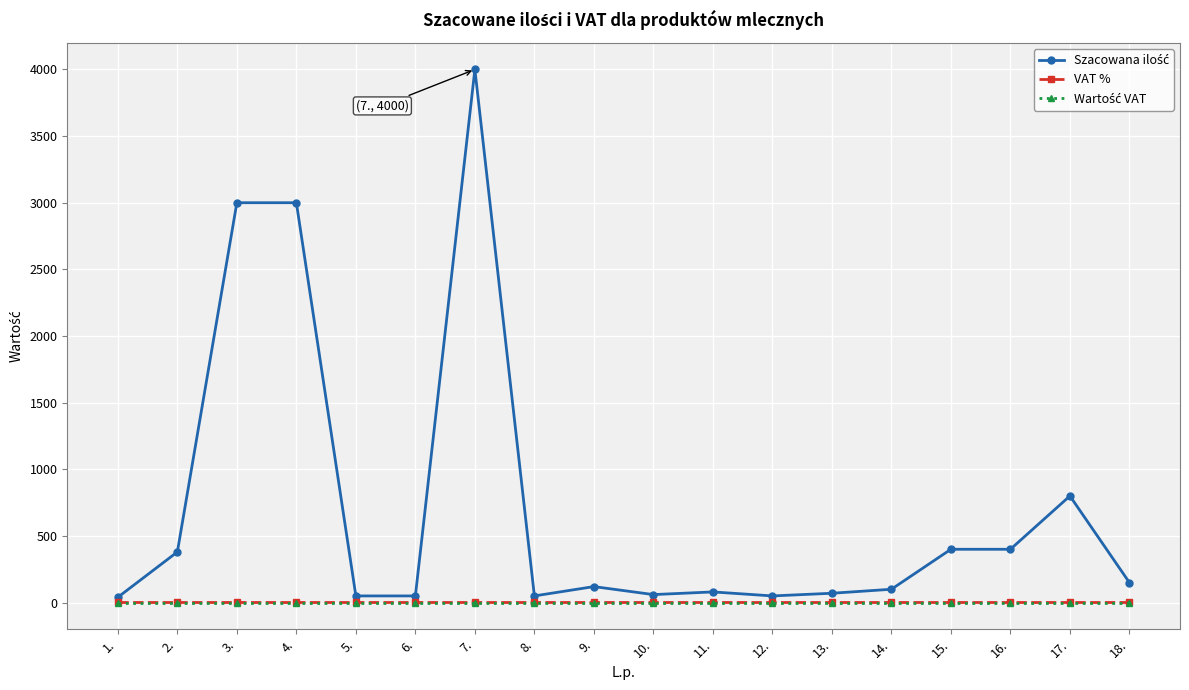

What is the spread (max minus min) of values at 7.?

4000